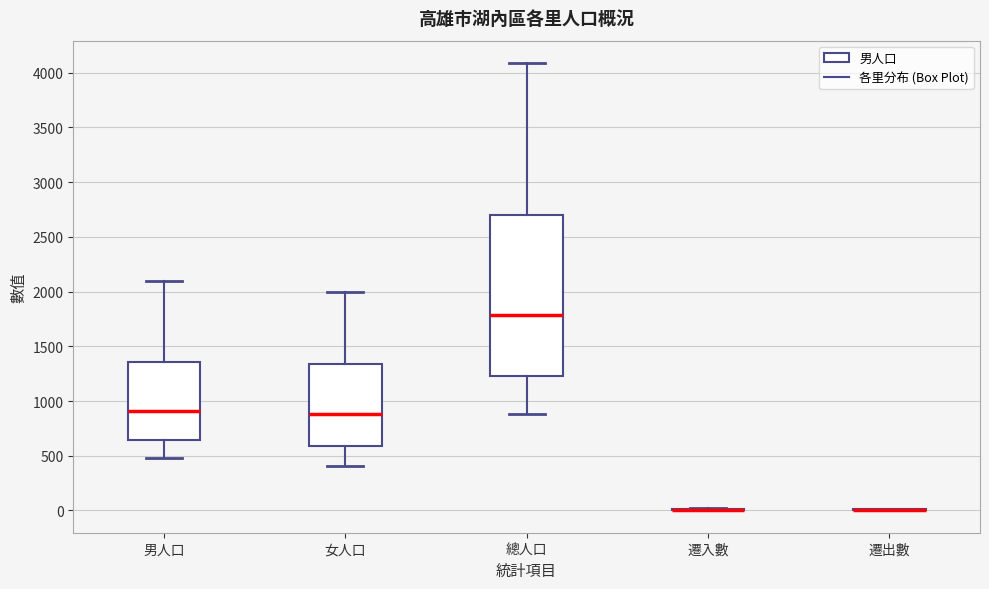

Reading left to right, read every box against the y-axis: the position of its median line, the range the box covers, and the ends of its whiskers. The values are not printed on the chart, so give them approximately, as read against the axis.

男人口: median 900, box 650 to 1350, whiskers 500 to 2100
女人口: median 900, box 600 to 1350, whiskers 400 to 2000
總人口: median 1800, box 1250 to 2700, whiskers 900 to 4100
遷入數: box collapsed to a line at 0, whiskers 0 to 0
遷出數: box collapsed to a line at 0, whiskers 0 to 0